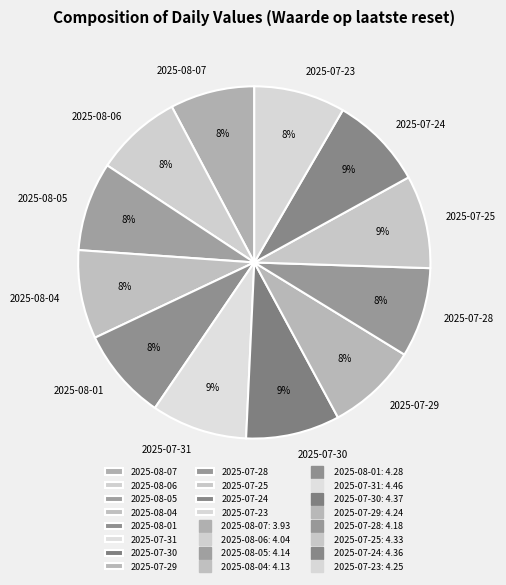

True or false: 2025-08-01 accounts for 23% of the total.

False